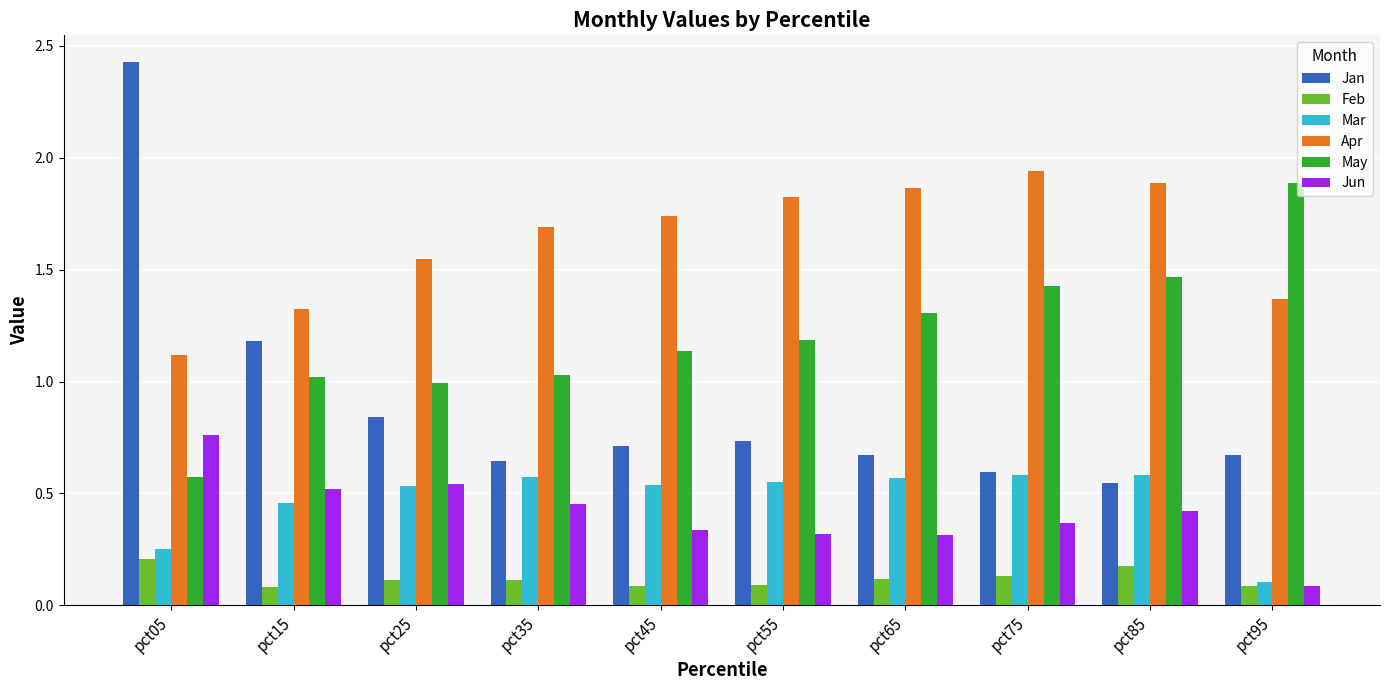

Read the May value at pct65.

1.3